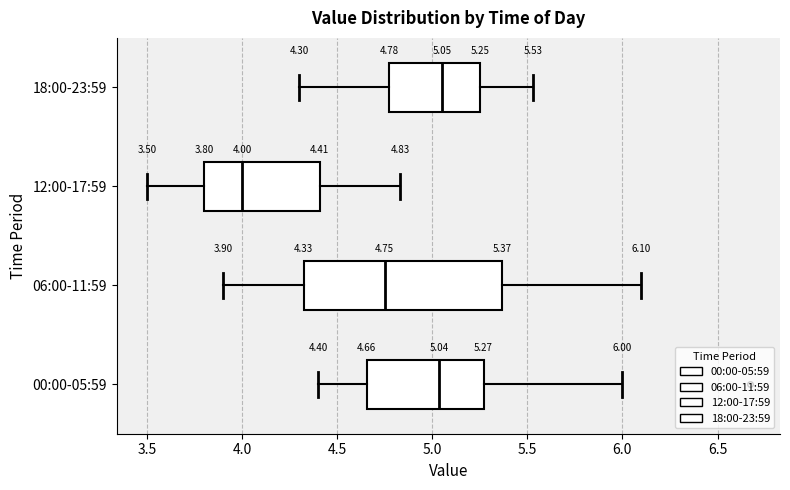

Which box has the furthest to the left median line?

12:00-17:59